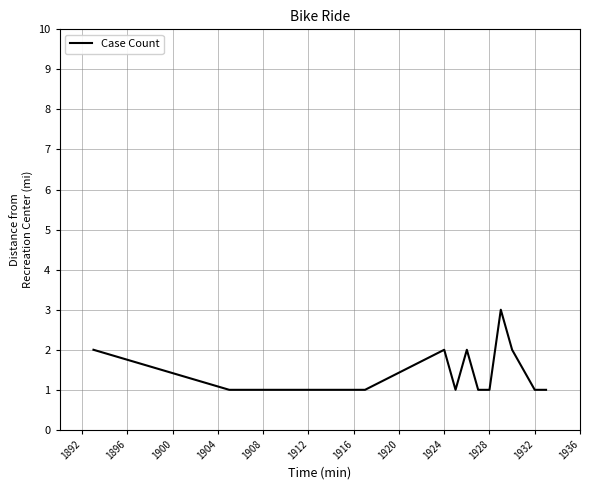

What is the maximum value shown in the chart?

3